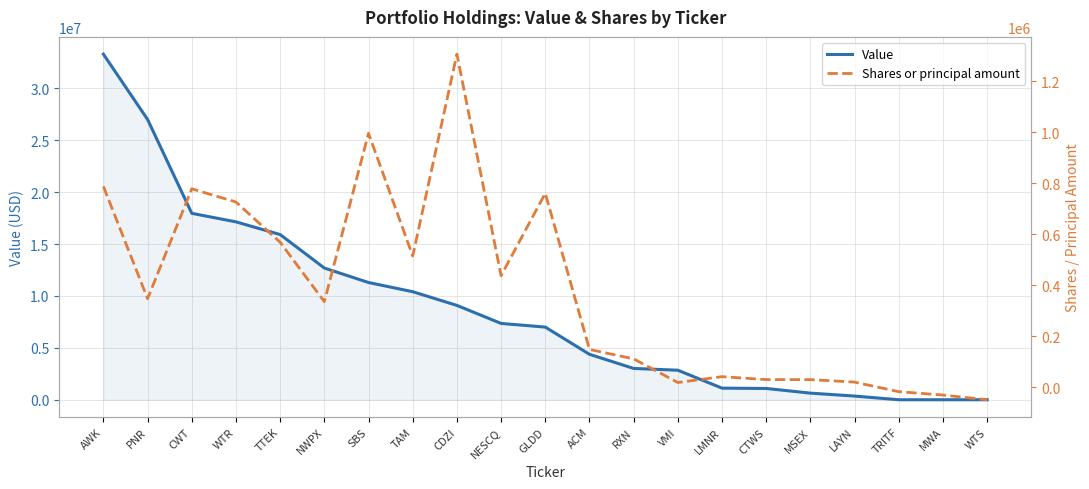

Reading left to right, extract all data points from this chart.

Value: 33290000	26999000	17958000	17136000	15913000	12687000	11293000	10407000	9089000	7351000	6999000	4377000	3016000	2844000	1117000	1087000	637000	354000	0	0	0
Shares or principal amount: 787738	347610	778420	726427	568733	335991	995879	514954	1305929	437828	760730	148717	111663	19074	42004	30619	30408	20715	-16967	-30000	-48433